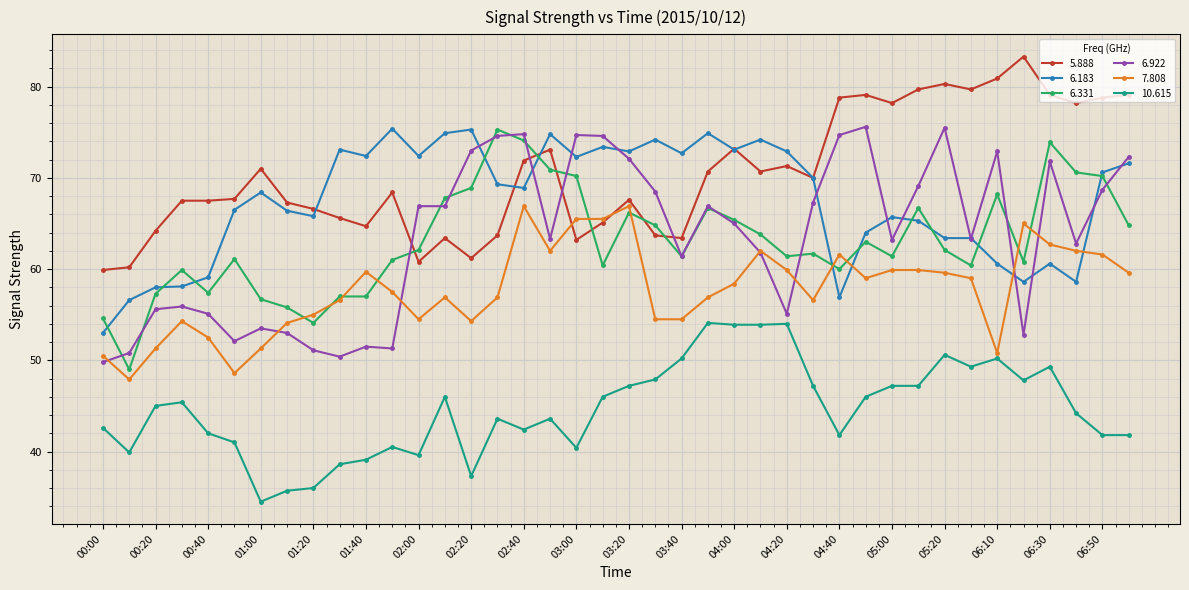

What is the highest value of the 5.888 series?

83.3